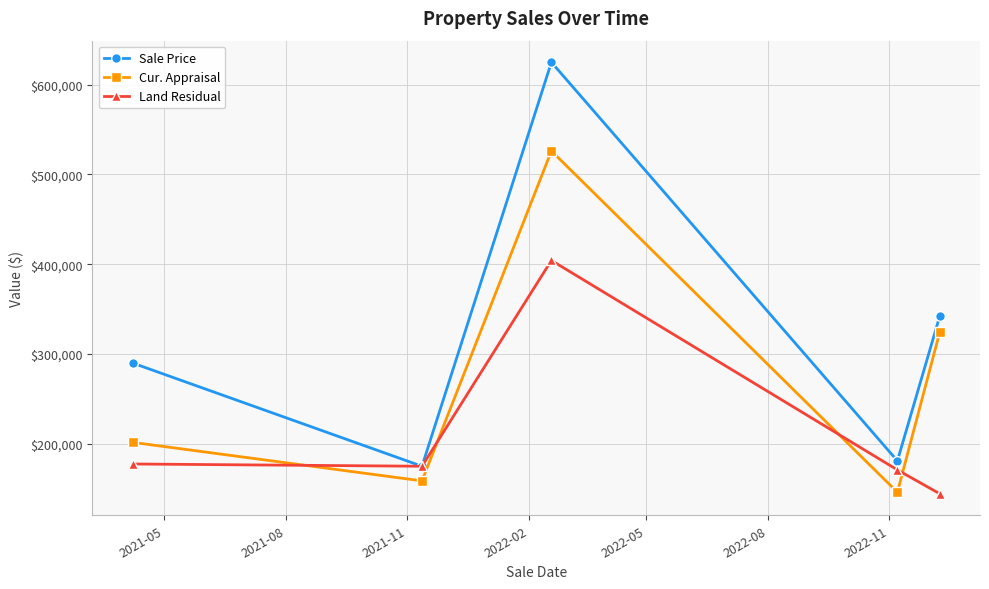

What is the minimum value for Land Residual?

144417